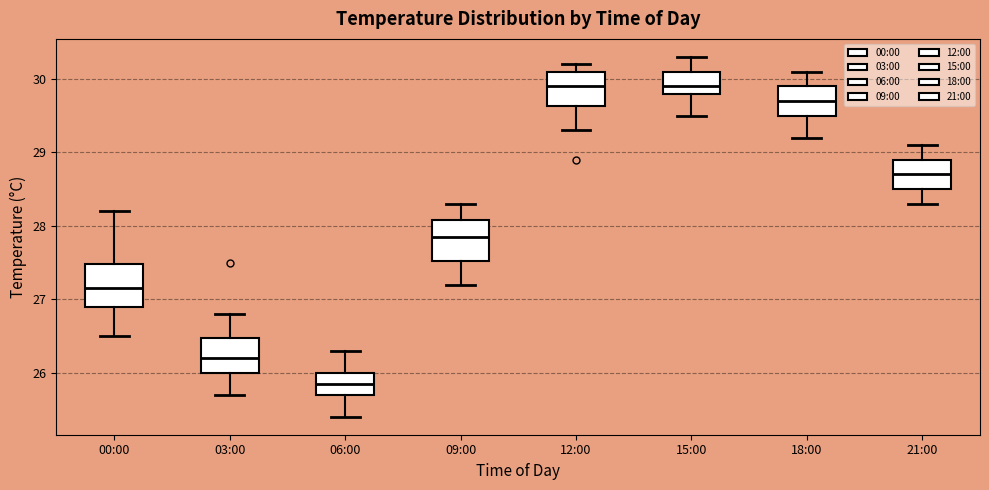

Where does the lower whisker of the box for 03:00 end on the y-axis? The values are not printed on the chart, so give them approximately, as read against the axis.

25.7